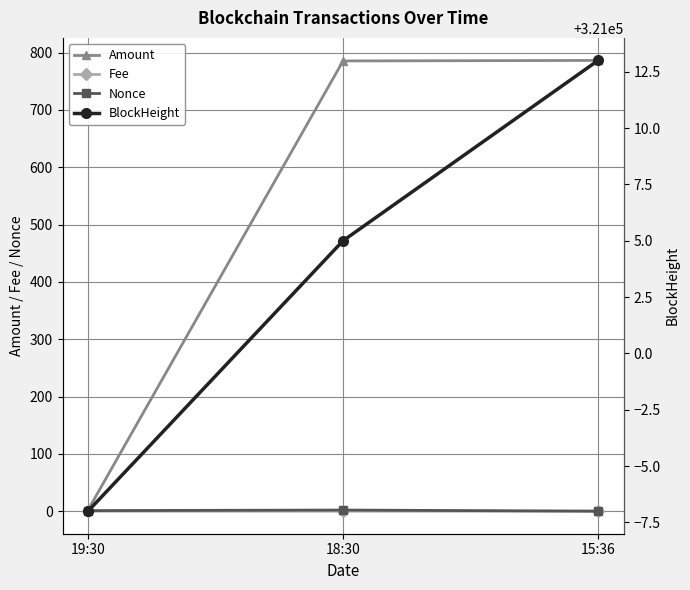

The Nonce series shows -1.1 at 15:36. True or false?

False